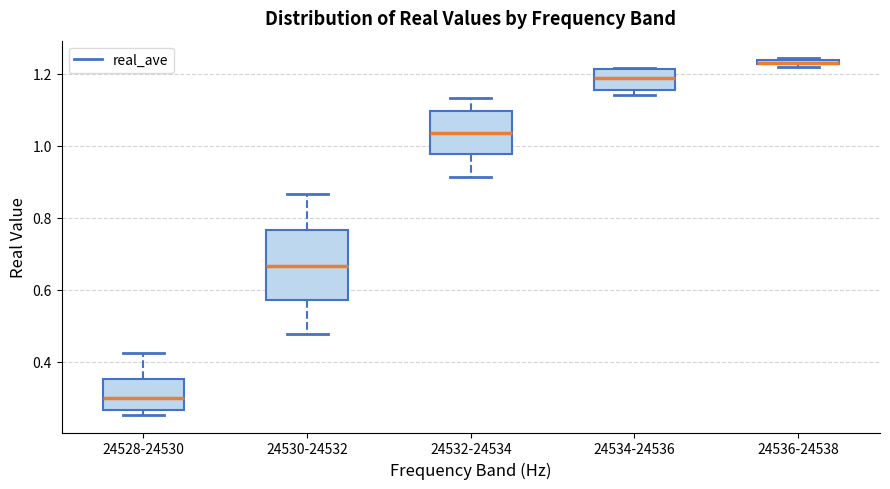

Where does the median line of the box for 24530-24532 sit on the y-axis? The values are not printed on the chart, so give them approximately, as read against the axis.

0.66